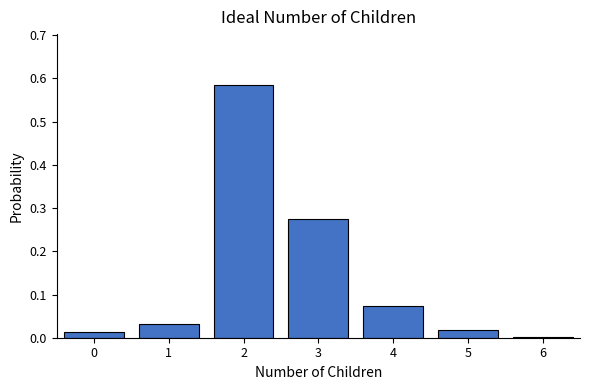

The value at 1 is 0.0. True or false?

True